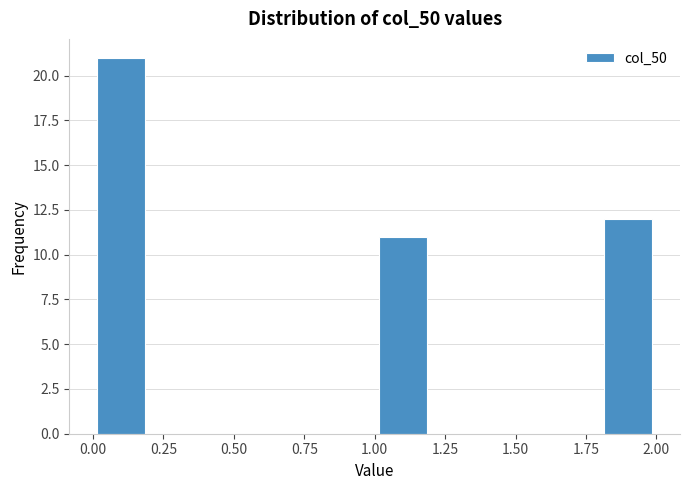

Reading left to right, list every bar in this chart as the range it spans on the x-axis followed by its height. The values are not printed on the chart, so give them approximately, as read against the axis.

0.0 to 0.2: 21
0.2 to 0.4: 0
0.4 to 0.6: 0
0.6 to 0.8: 0
0.8 to 1.0: 0
1.0 to 1.2: 11
1.2 to 1.4: 0
1.4 to 1.6: 0
1.6 to 1.8: 0
1.8 to 2.0: 12